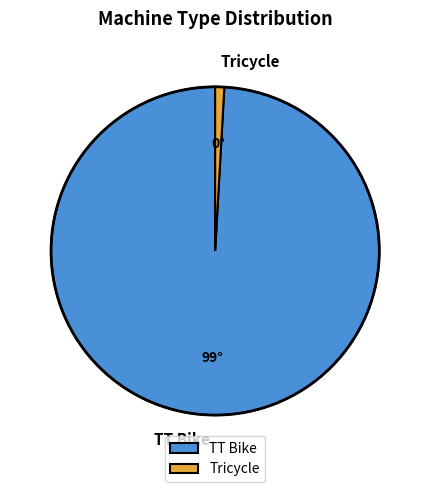

What is the smallest slice in the pie chart?

Tricycle